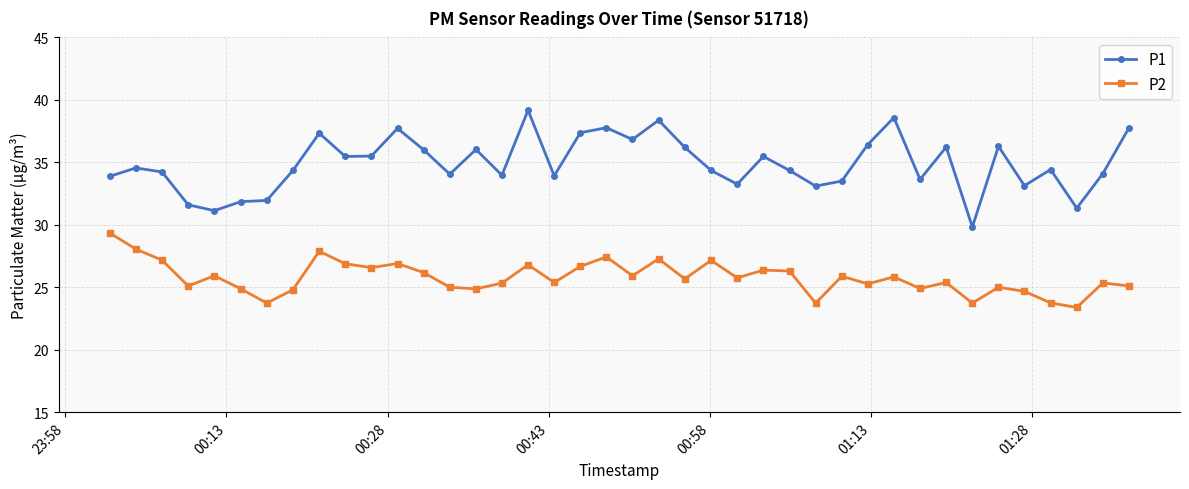

True or false: P1 and P2 cross at least once.

False